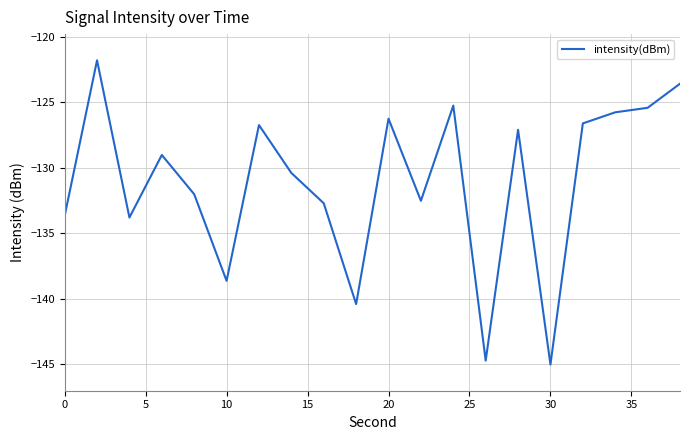

How many values are below -129?

11